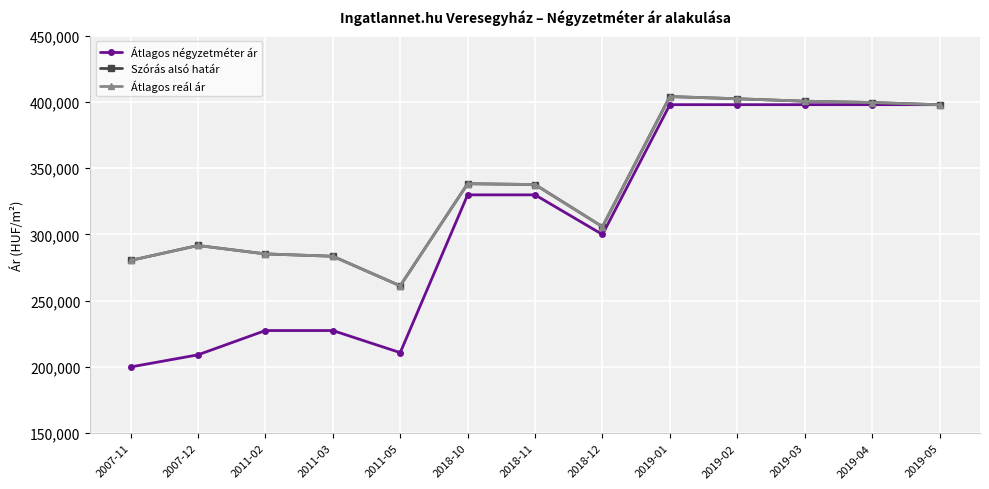

Between 2011-03 and 2019-03, which series saw the biggest shift?

Átlagos négyzetméter ár